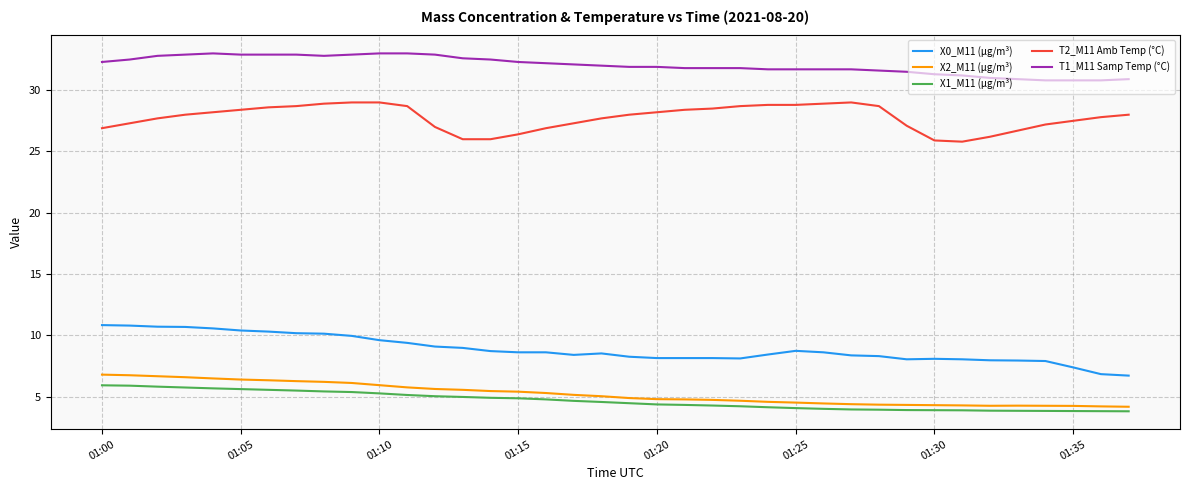

Count the number of data series in this chart.

5